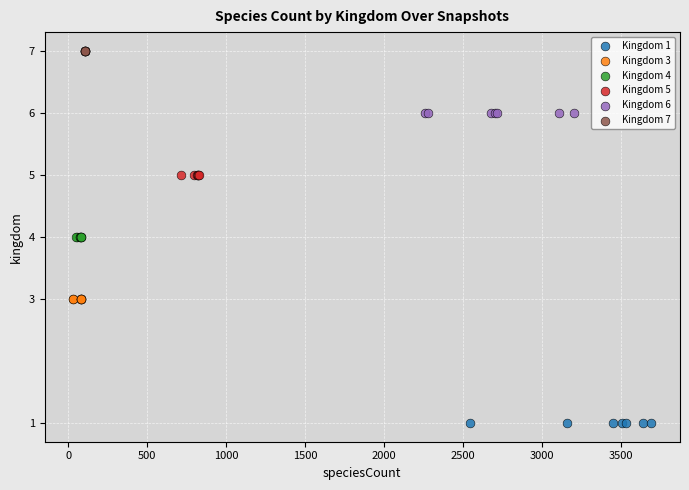

Which series reaches the maximum Y coordinate?

Kingdom 7